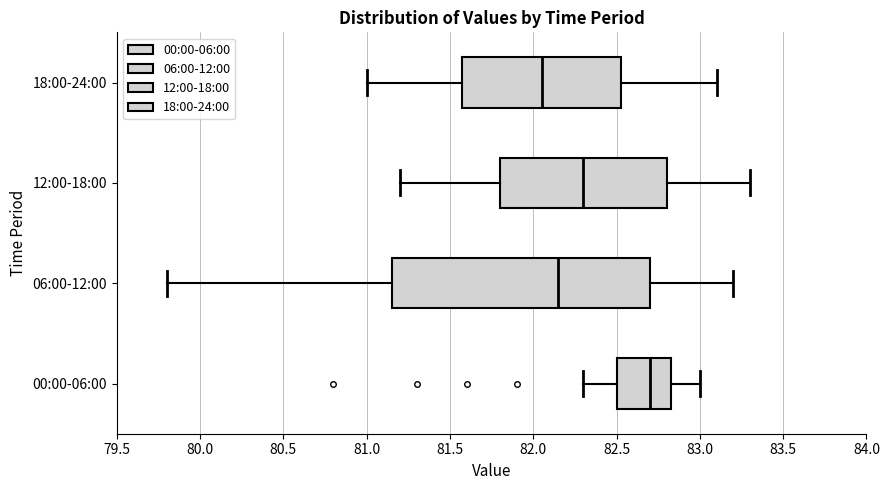

Reading bottom to top, transcribe this box plot: for each box, give where its median line is, the range the box spans, and where its two whiskers end, as read against the x-axis. The values are not printed on the chart, so give them approximately, as read against the axis.

00:00-06:00: median 82.70, box 82.50 to 82.85, whiskers 82.30 to 83.00
06:00-12:00: median 82.15, box 81.15 to 82.70, whiskers 79.80 to 83.20
12:00-18:00: median 82.30, box 81.80 to 82.80, whiskers 81.20 to 83.30
18:00-24:00: median 82.05, box 81.60 to 82.55, whiskers 81.00 to 83.10